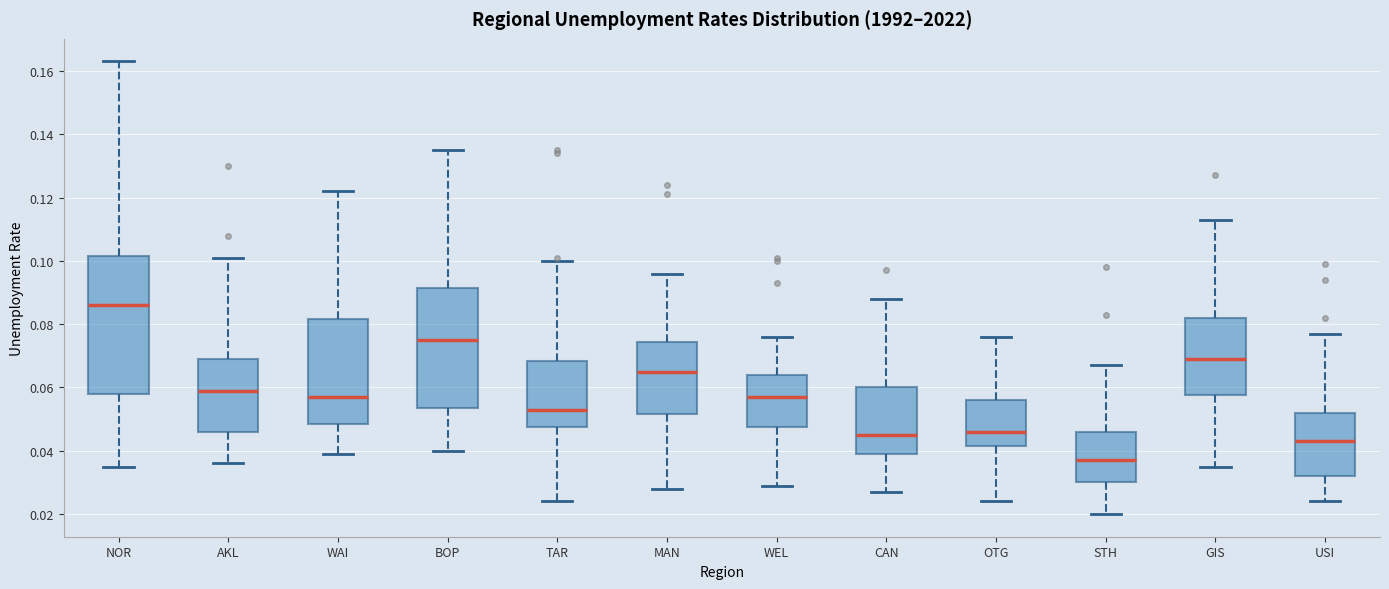

Comparing the boxes themselves (not the whiskers), which one is the tallest?

NOR